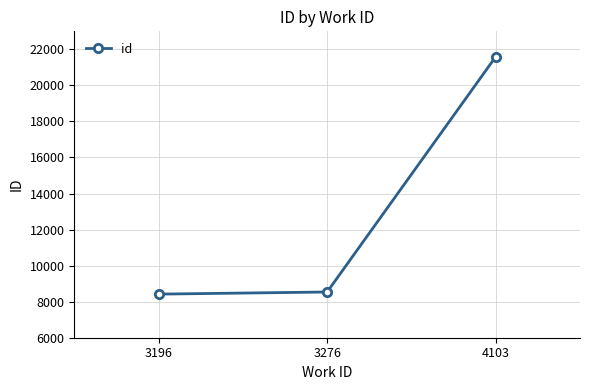

What is the value of the 2nd point from the left?

8537